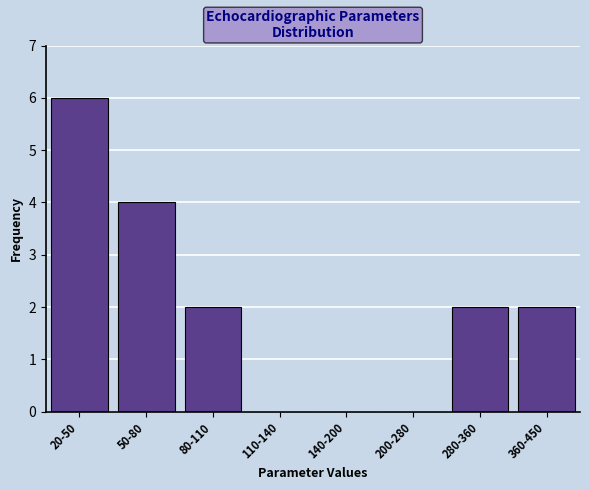

Reading right to left, list all the values displayed in this chart.

360-450=2	280-360=2	200-280=0	140-200=0	110-140=0	80-110=2	50-80=4	20-50=6